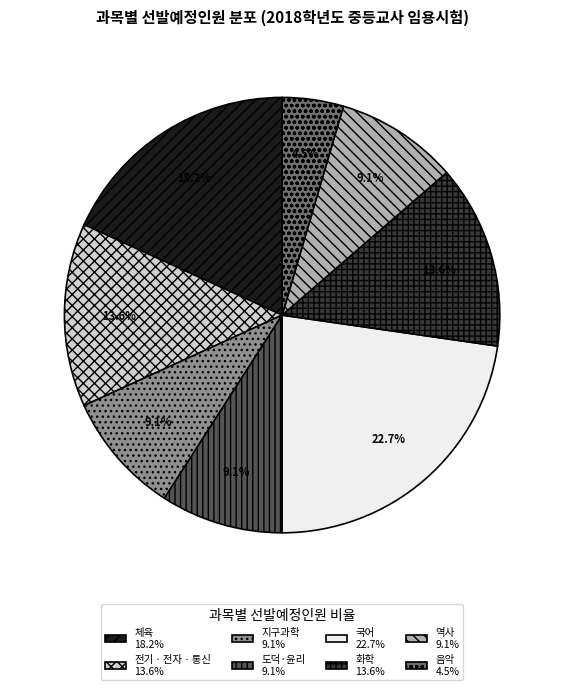

To the nearest percent, what is the combined percentage of 역사 and 화학?

23%